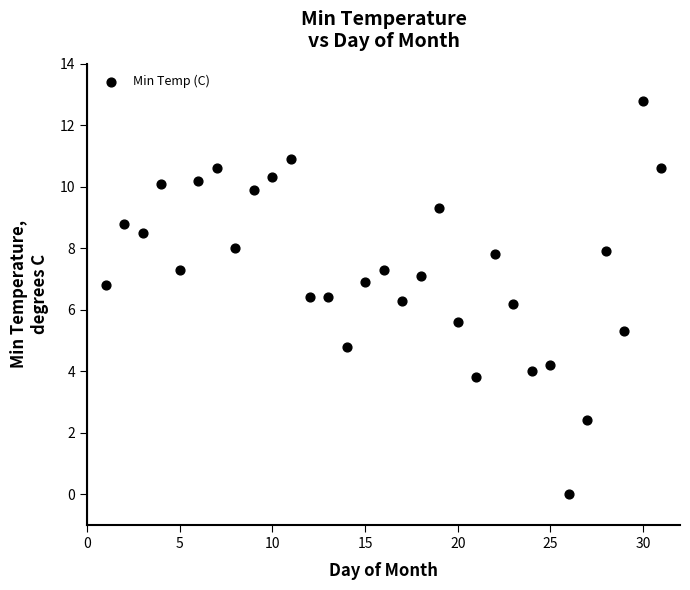

What is the range of Y values (max minus min)?

12.8